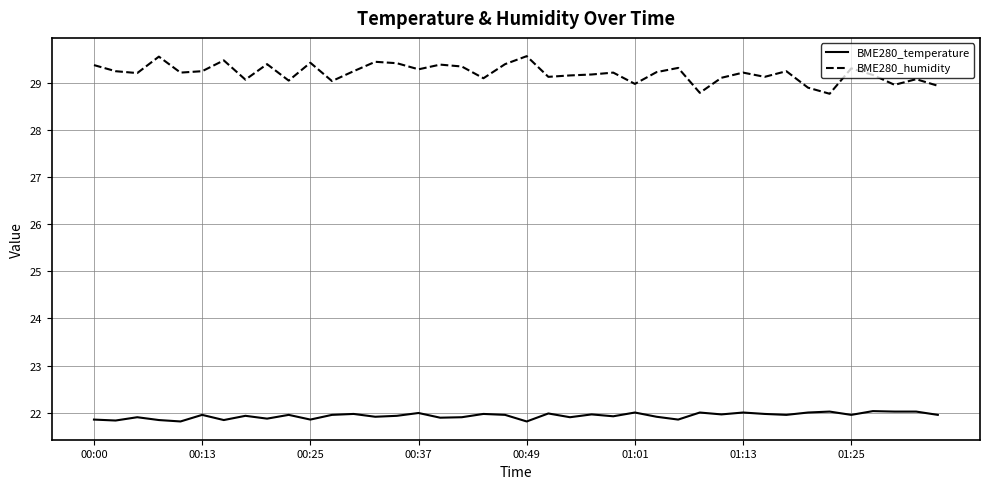

What is the maximum value for BME280_humidity?

29.6